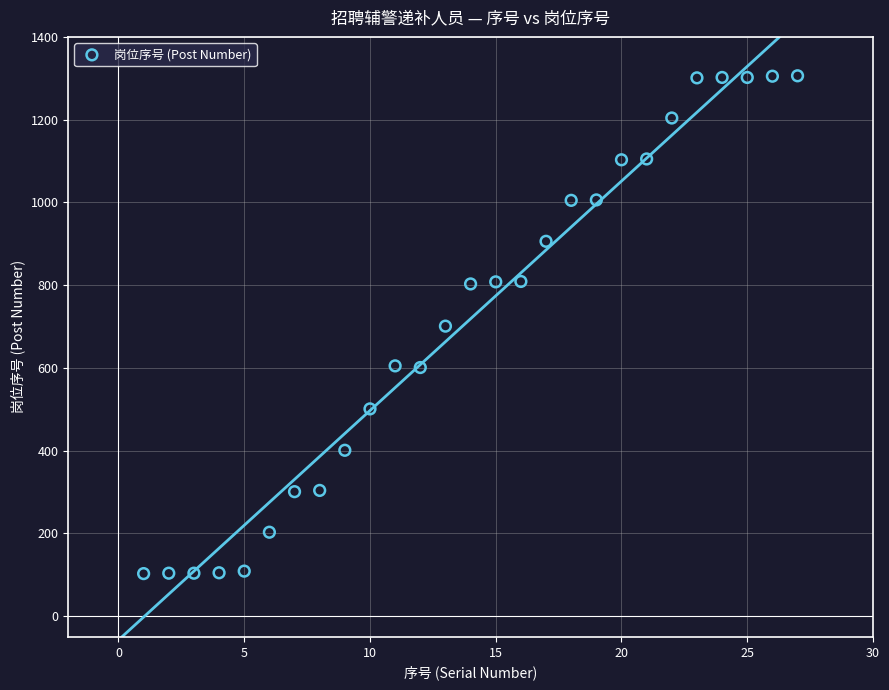

What is the range of X values (max minus min)?

26